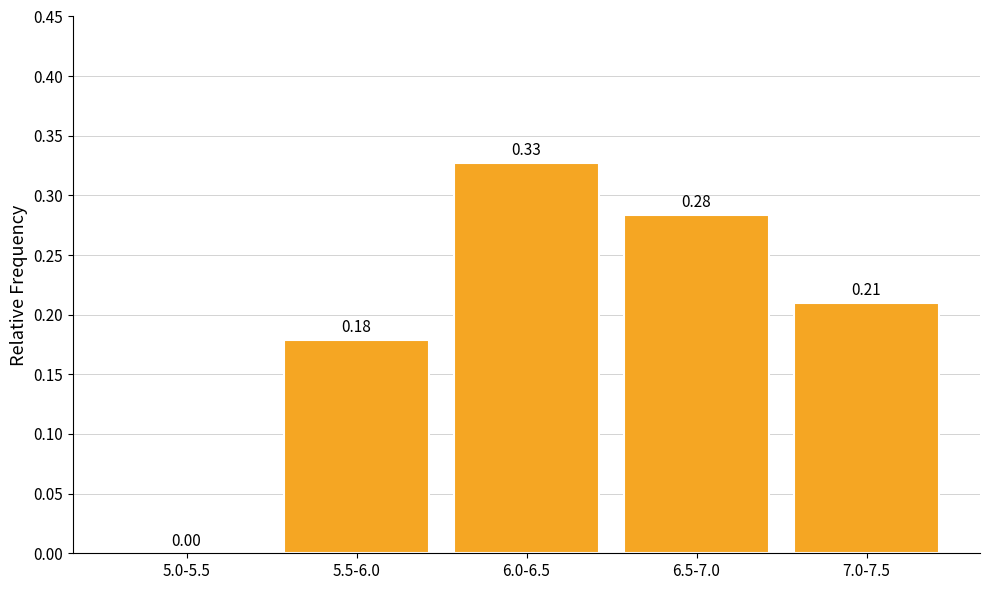

What is the sum of all values?

1.0